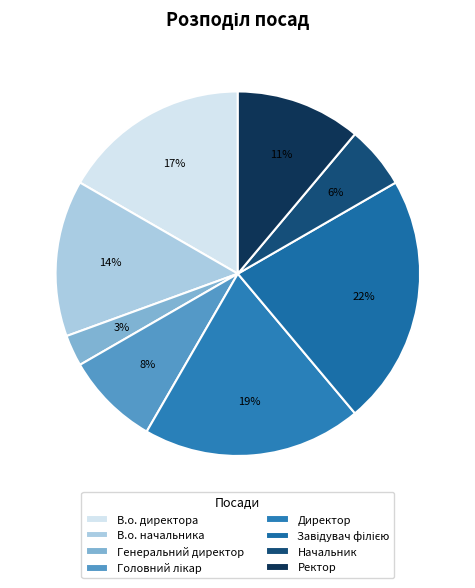

How many segments does this pie chart have?

8